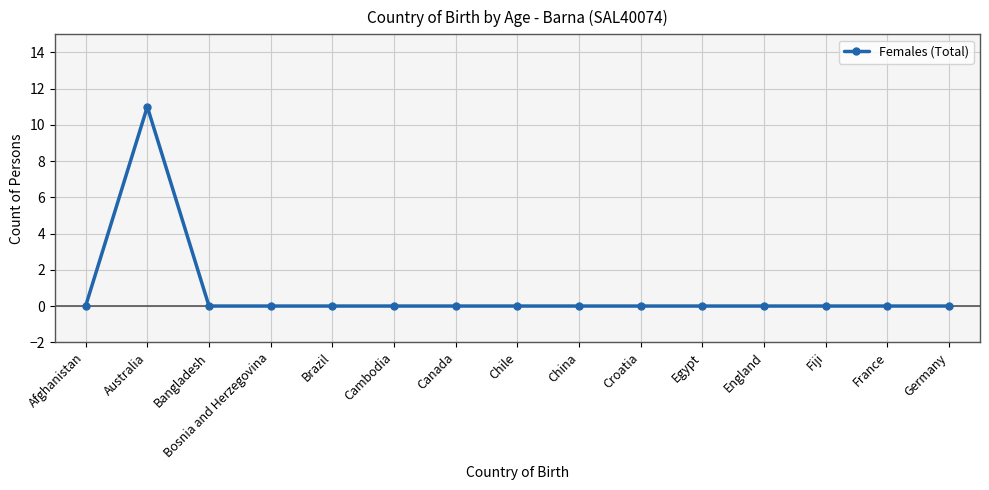

True or false: there are more than 0 points higher than both neighbors.

True